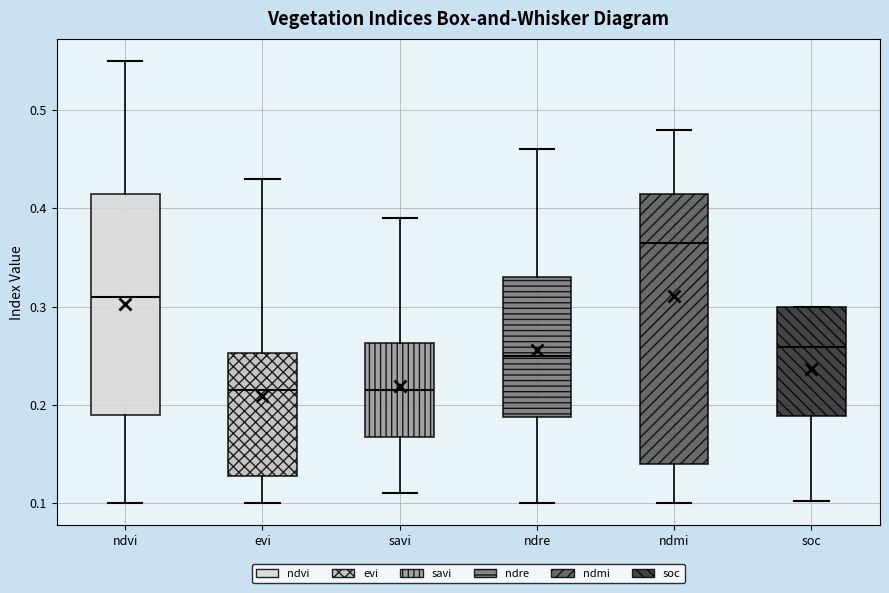

Reading left to right, transcribe this box plot: for each box, give where its median line is, the range the box spans, and where its two whiskers end, as read against the y-axis. The values are not printed on the chart, so give them approximately, as read against the axis.

ndvi: median 0.31, box 0.19 to 0.42, whiskers 0.10 to 0.55
evi: median 0.22, box 0.13 to 0.25, whiskers 0.10 to 0.43
savi: median 0.22, box 0.17 to 0.26, whiskers 0.11 to 0.39
ndre: median 0.25, box 0.19 to 0.33, whiskers 0.10 to 0.46
ndmi: median 0.37, box 0.14 to 0.42, whiskers 0.10 to 0.48
soc: median 0.26, box 0.19 to 0.30, whiskers 0.10 to 0.30